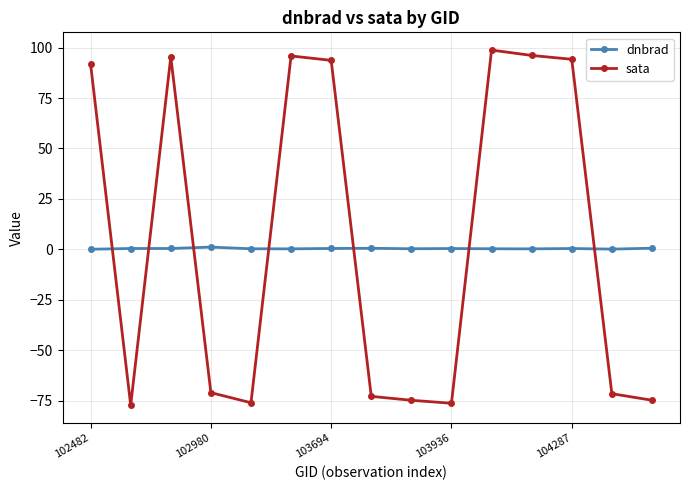

After their last crossing, which series has the higher values: dnbrad or sata?

dnbrad